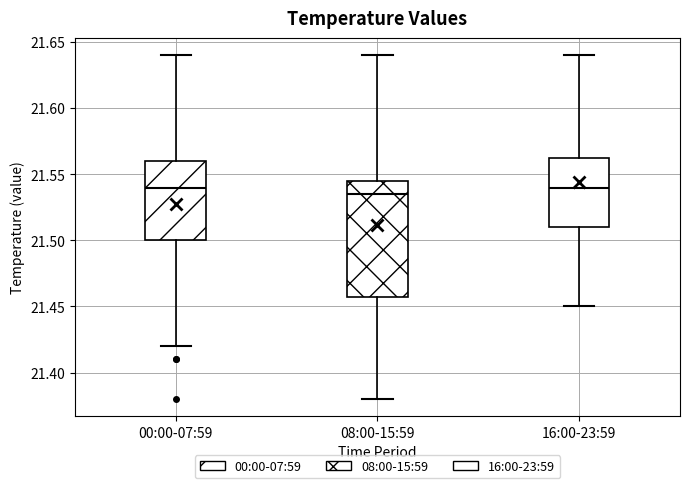

Reading left to right, read every box against the y-axis: the position of its median line, the range the box covers, and the ends of its whiskers. The values are not printed on the chart, so give them approximately, as read against the axis.

00:00-07:59: median 21.540, box 21.500 to 21.560, whiskers 21.420 to 21.640
08:00-15:59: median 21.535, box 21.460 to 21.545, whiskers 21.380 to 21.640
16:00-23:59: median 21.540, box 21.510 to 21.565, whiskers 21.450 to 21.640